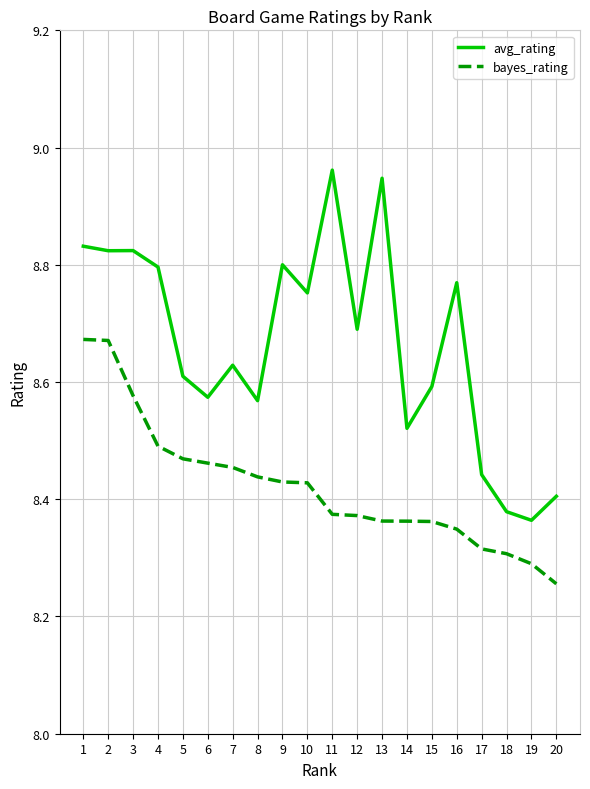

Is it true that bayes_rating equals 3.2 at 19?

False